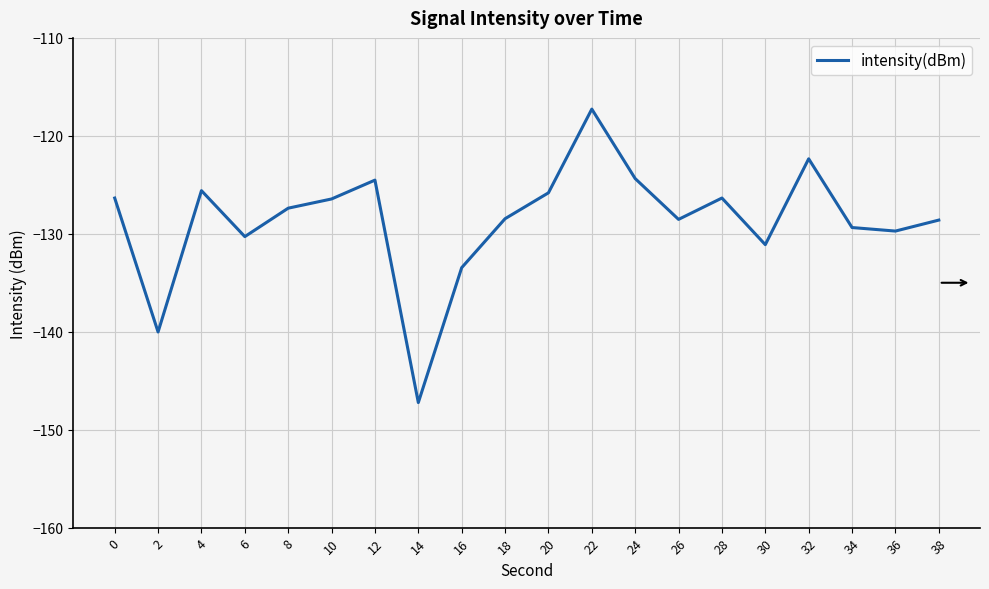

Count the number of data series in this chart.

1